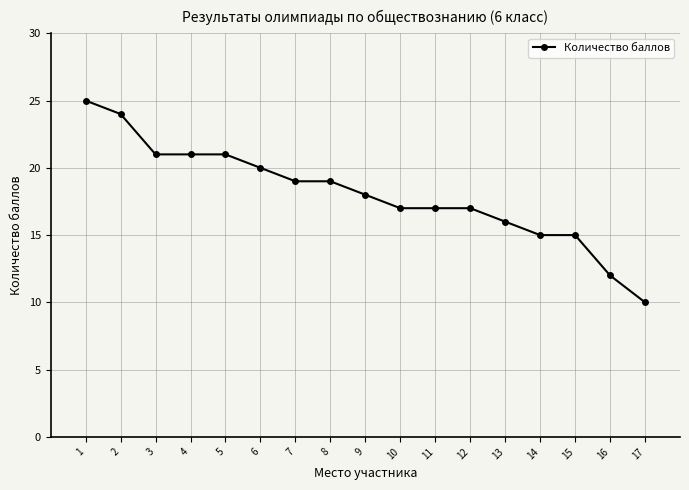

What is the average value?

18